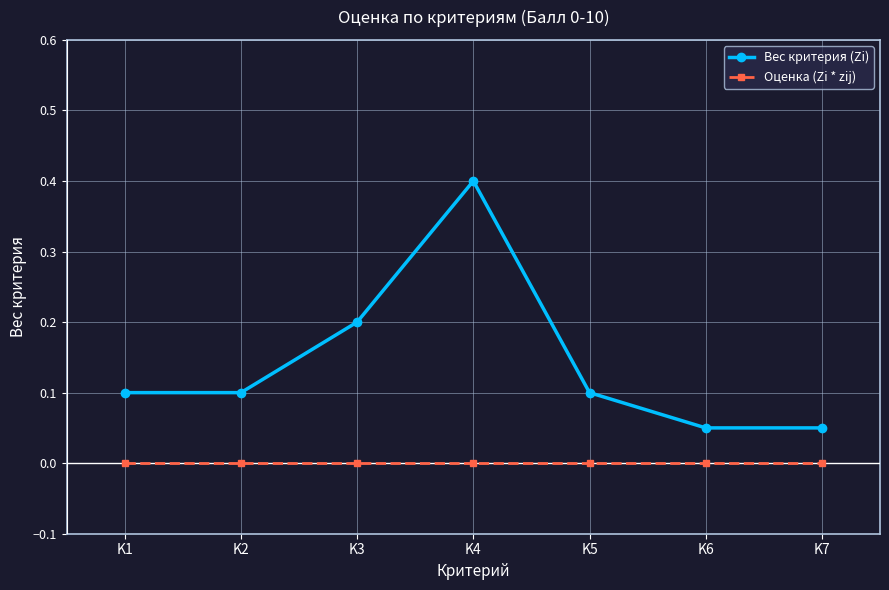

Is the value of Оценка (Zi * zij) at K5 greater than the value of Вес критерия (Zi) at K6?

No